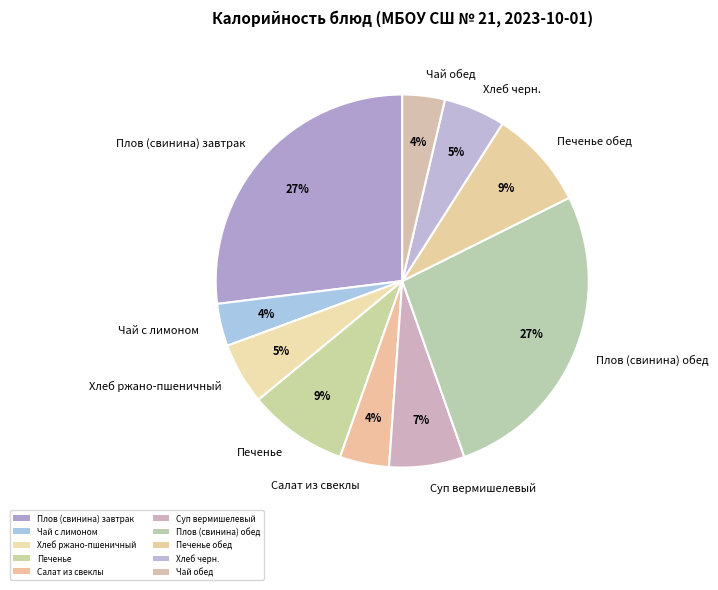

How many segments does this pie chart have?

10